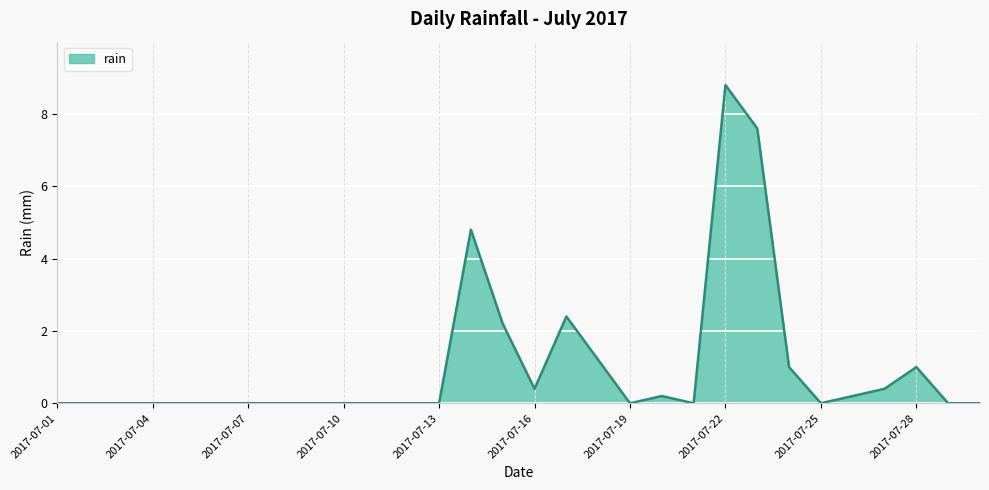

What is the greatest value displayed?

8.8